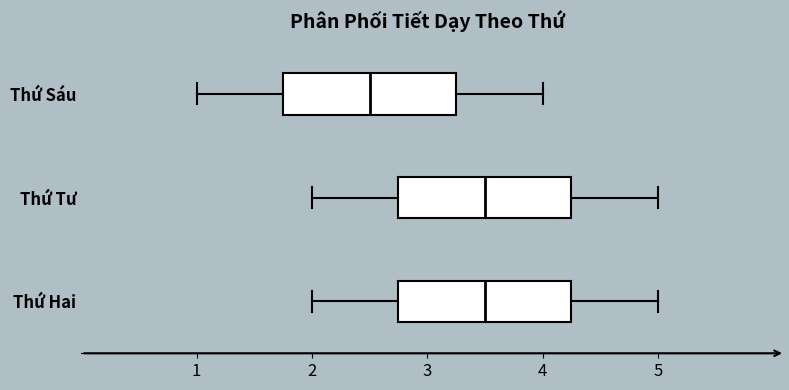

Reading bottom to top, read every box against the x-axis: the position of its median line, the range the box covers, and the ends of its whiskers. The values are not printed on the chart, so give them approximately, as read against the axis.

Thứ Hai: median 3.5, box 2.8 to 4.3, whiskers 2.0 to 5.0
Thứ Tư: median 3.5, box 2.8 to 4.3, whiskers 2.0 to 5.0
Thứ Sáu: median 2.5, box 1.8 to 3.3, whiskers 1.0 to 4.0